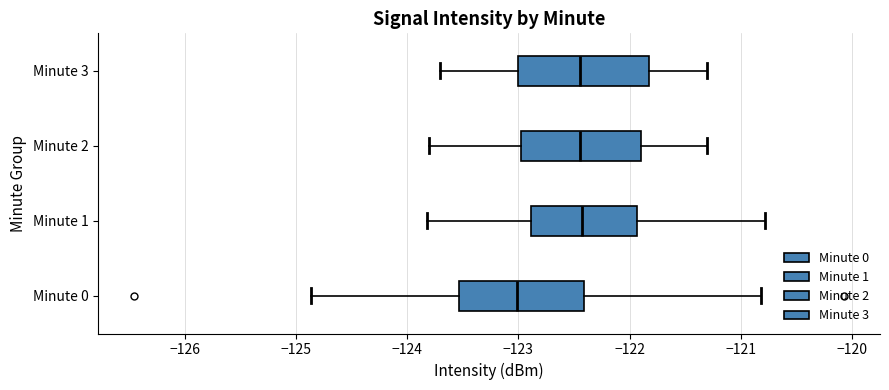

Where is the left edge of the box for Minute 3 on the x-axis? The values are not printed on the chart, so give them approximately, as read against the axis.

-123.0